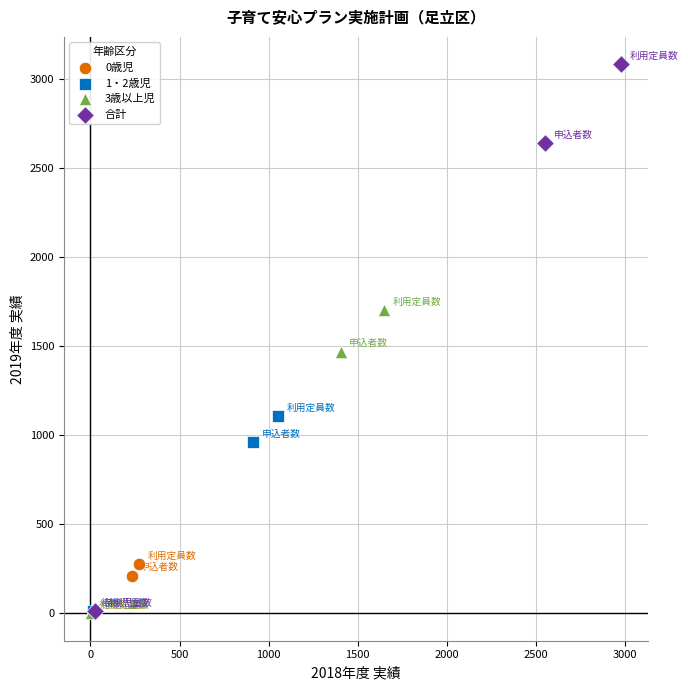

Which series reaches the maximum Y coordinate?

合計